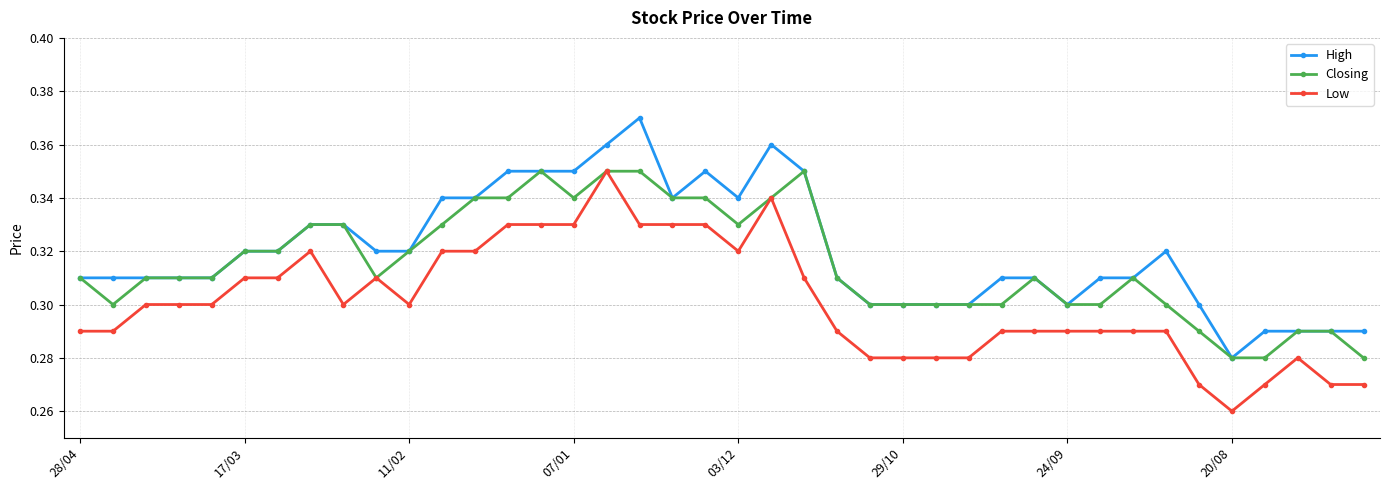

True or false: High and Low intersect in this chart.

False